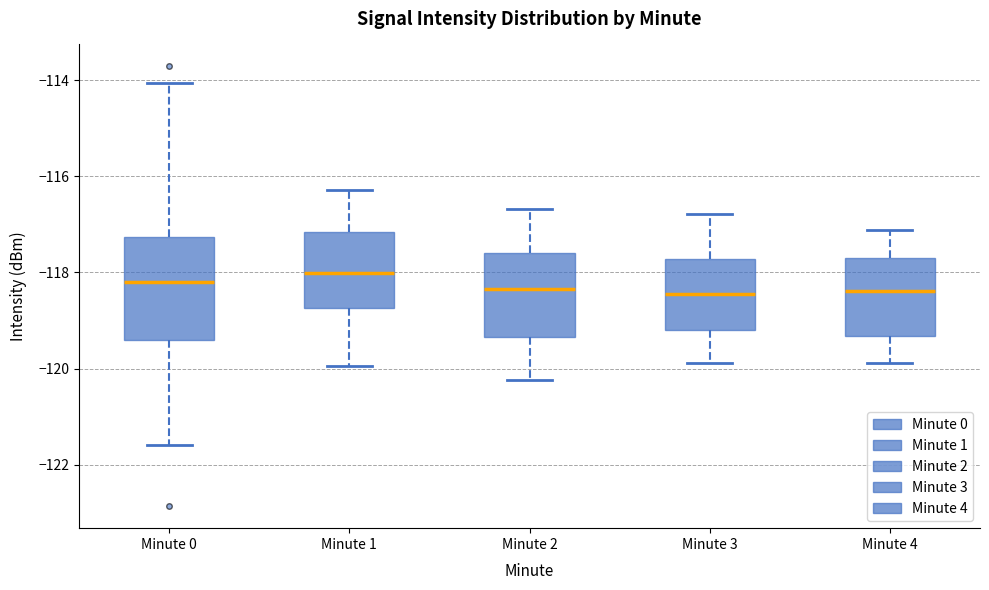

Reading left to right, transcribe this box plot: for each box, give where its median line is, the range the box spans, and where its two whiskers end, as read against the y-axis. The values are not printed on the chart, so give them approximately, as read against the axis.

Minute 0: median -118.2, box -119.4 to -117.2, whiskers -121.6 to -114.0
Minute 1: median -118.0, box -118.8 to -117.2, whiskers -120.0 to -116.2
Minute 2: median -118.4, box -119.4 to -117.6, whiskers -120.2 to -116.6
Minute 3: median -118.4, box -119.2 to -117.8, whiskers -119.8 to -116.8
Minute 4: median -118.4, box -119.4 to -117.6, whiskers -119.8 to -117.2